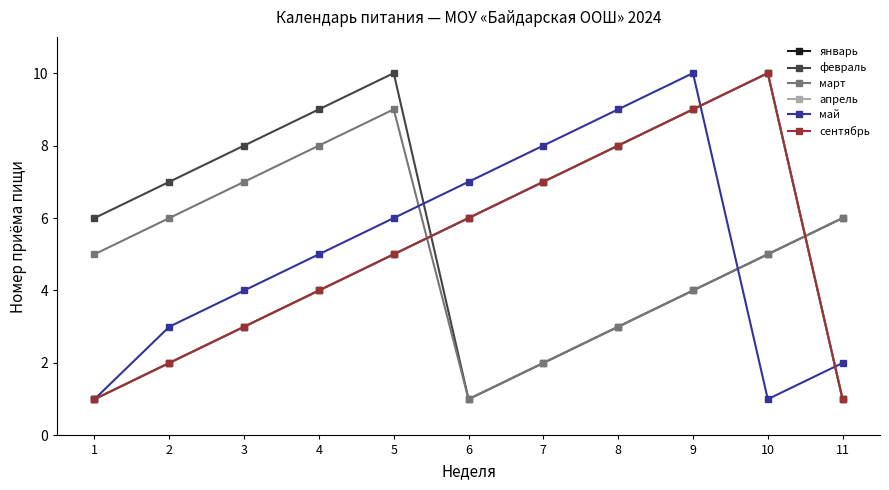

Does the chart have visible grid lines?

No